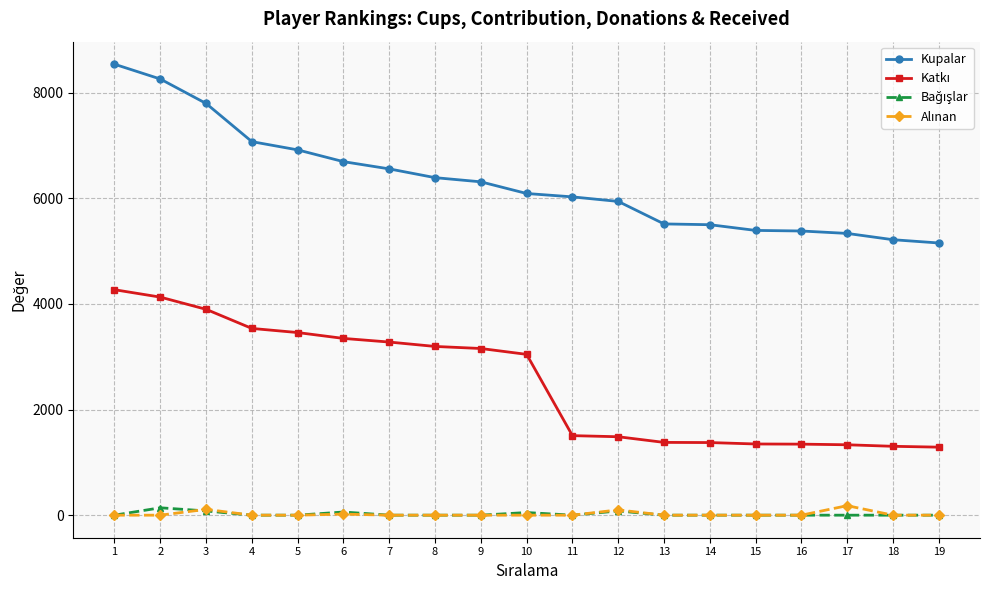

The Kupalar series shows 6917 at 5. True or false?

True